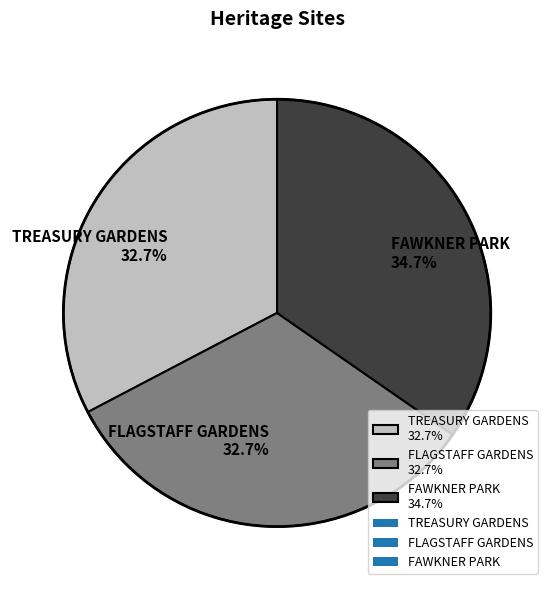

The FAWKNER PARK slice represents 42% of the pie. True or false?

False